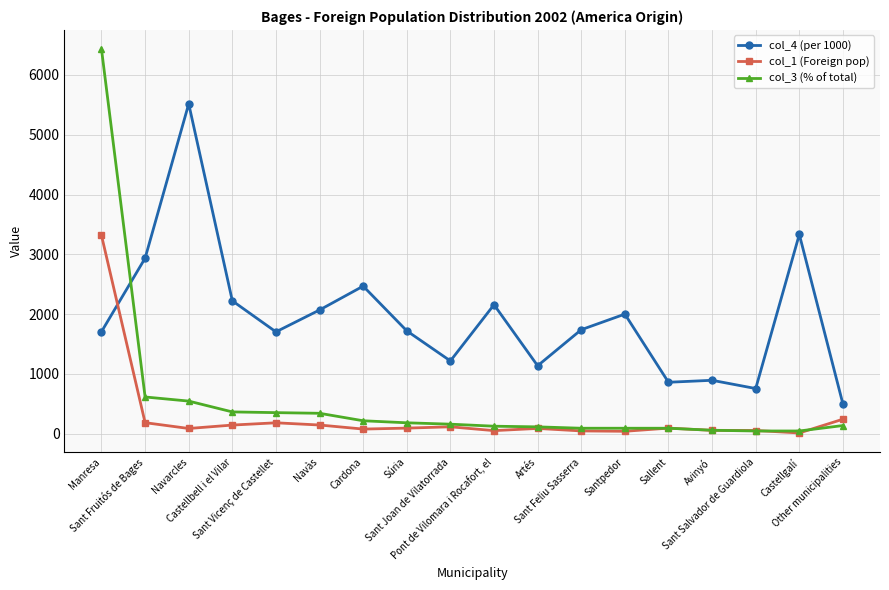

List the series in order of their peak value, highest first.

col_3 (% of total), col_4 (per 1000), col_1 (Foreign pop)